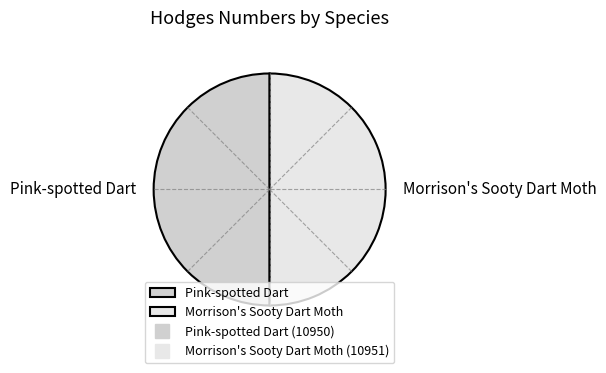

Do Pink-spotted Dart and Morrison's Sooty Dart Moth together represent more than half of the pie?

Yes